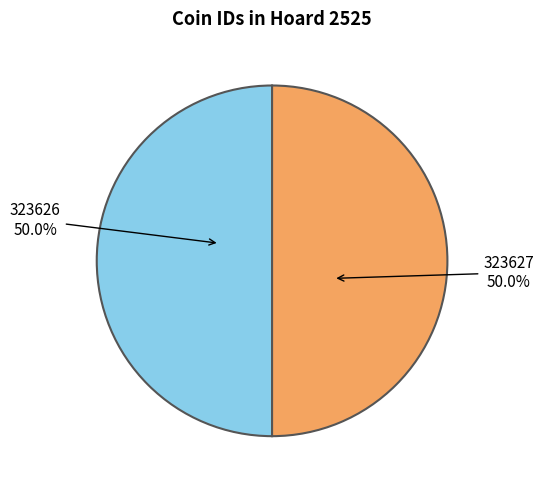

What is the ratio of the value at 323626 to the value at 323627?

1.0